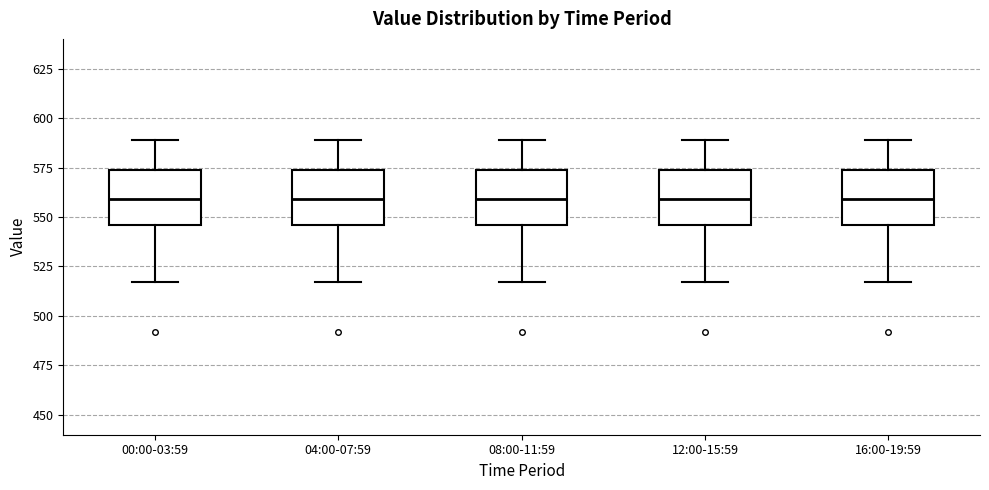

Where is the upper edge of the box for 16:00-19:59 on the y-axis? The values are not printed on the chart, so give them approximately, as read against the axis.

575